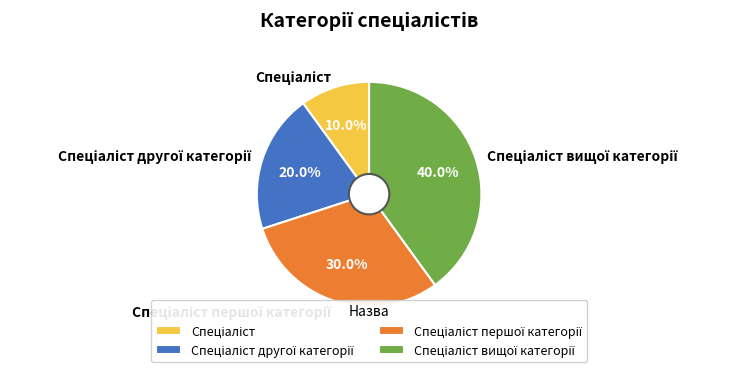

Does any single category account for the majority?

No